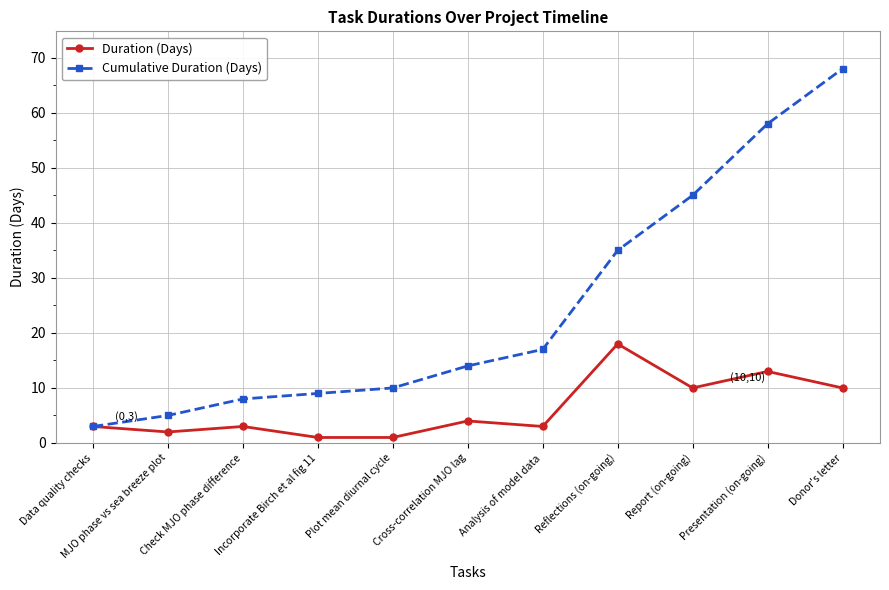

What is the approximate value of Duration (Days) at Report (on-going), to the nearest 10?

10